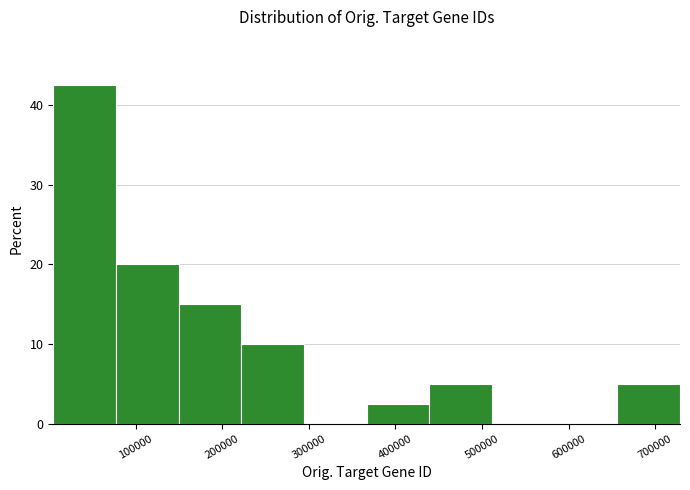

Reading left to right, list every bar in this chart as the range it spans on the x-axis followed by its height. Neither the bar edges nor the heights are printed on the chart, so give them approximately, as read against the axes.

0 to 80000: 43
80000 to 150000: 20
150000 to 220000: 15
220000 to 290000: 10
290000 to 370000: 0
370000 to 440000: 3
440000 to 510000: 5
510000 to 580000: 0
580000 to 660000: 0
660000 to 730000: 5